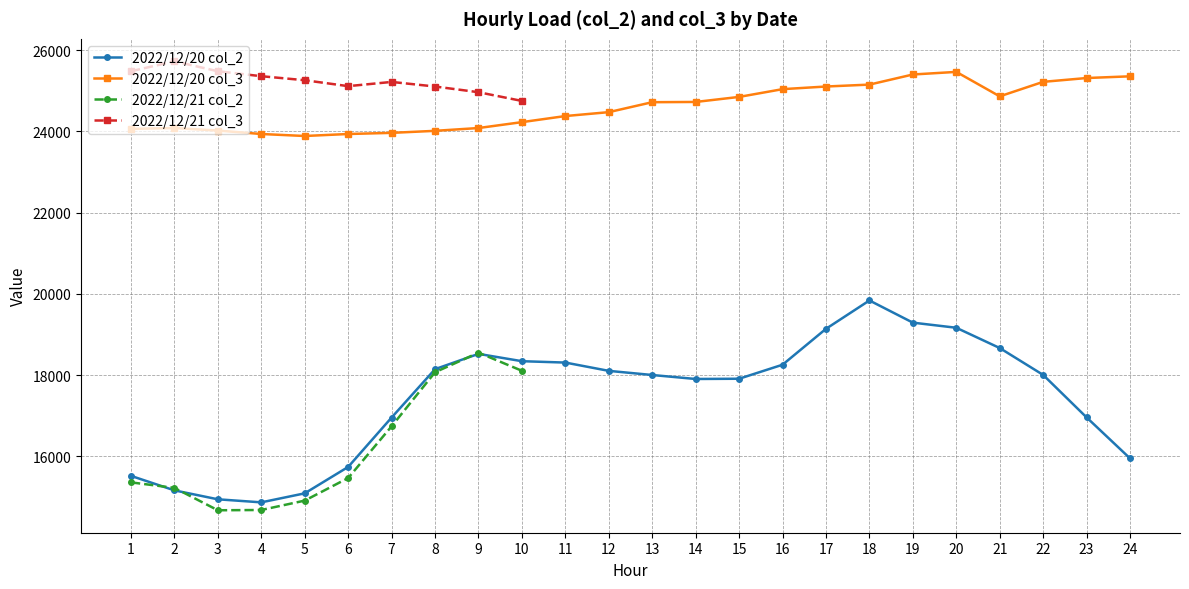

At which label does 2022/12/20 col_3 reach its minimum?

5